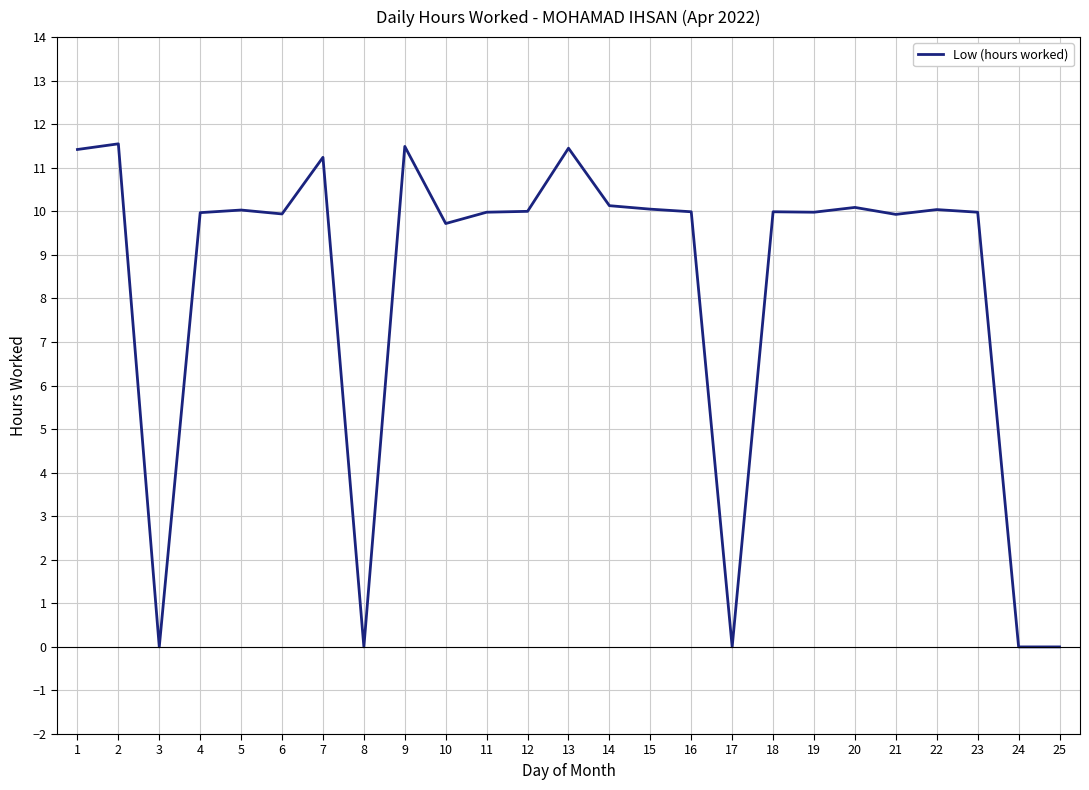

Is it true that the value at 7 is 11.2?

True